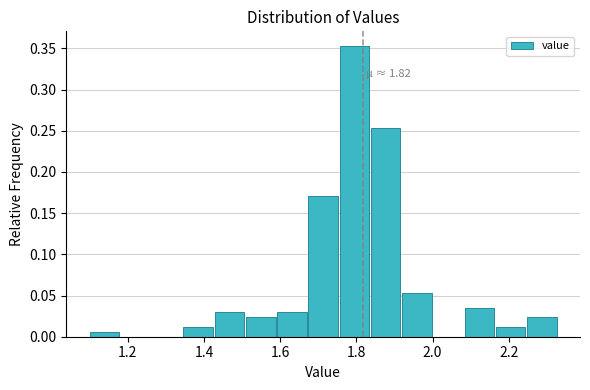

Over which range of the x-axis is the bar tallest?

1.756 to 1.838